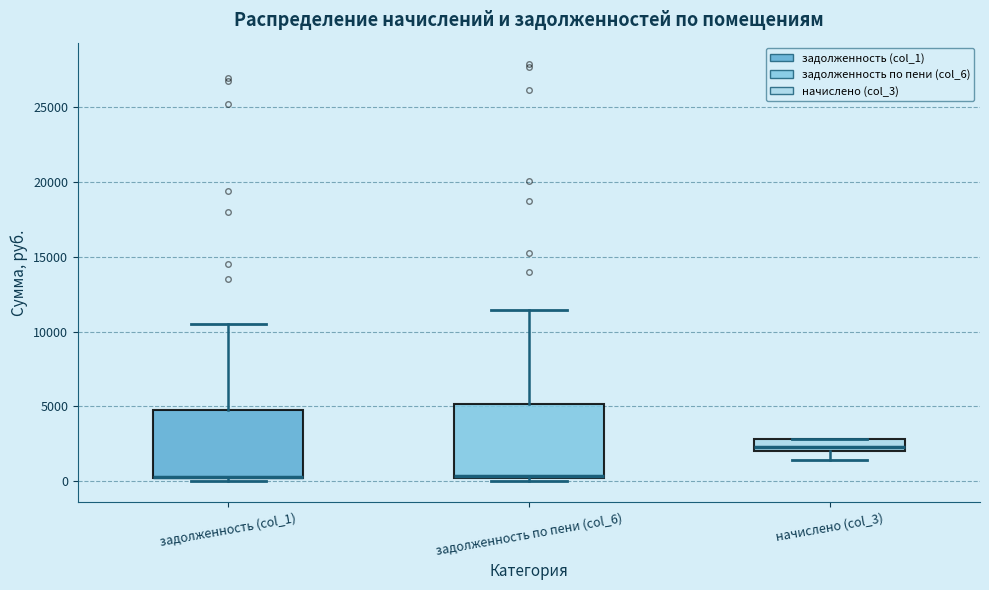

Reading left to right, transcribe this box plot: for each box, give where its median line is, the range the box spans, and where its two whiskers end, as read against the y-axis. The values are not printed on the chart, so give them approximately, as read against the axis.

задолженность (col_1): median 500 (drawn on the box's lower edge), box 0 to 5000, whiskers 0 (just below the box's lower edge) to 10500
задолженность по пени (col_6): median 500 (drawn on the box's lower edge), box 0 to 5000, whiskers 0 (just below the box's lower edge) to 11500
начислено (col_3): median 2500, box 2000 to 3000, whiskers 1500 to 3000